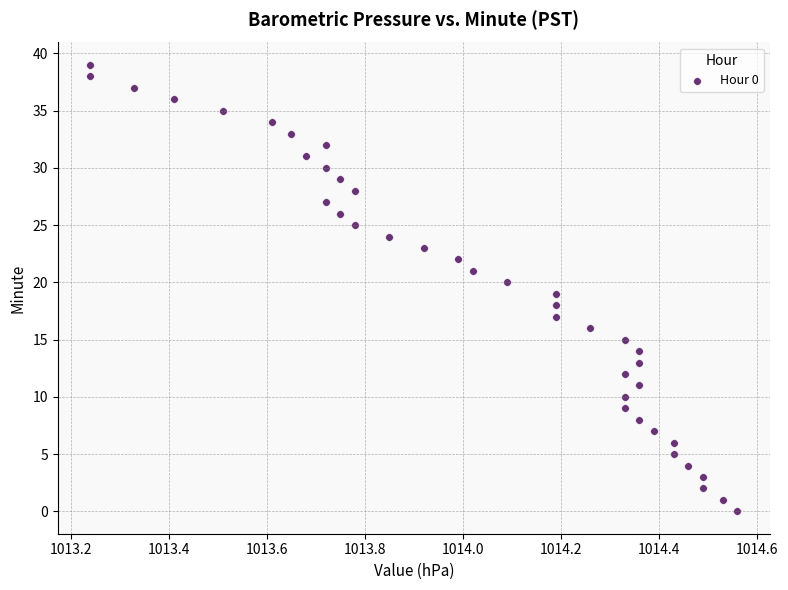

What is the range of Y values (max minus min)?

39